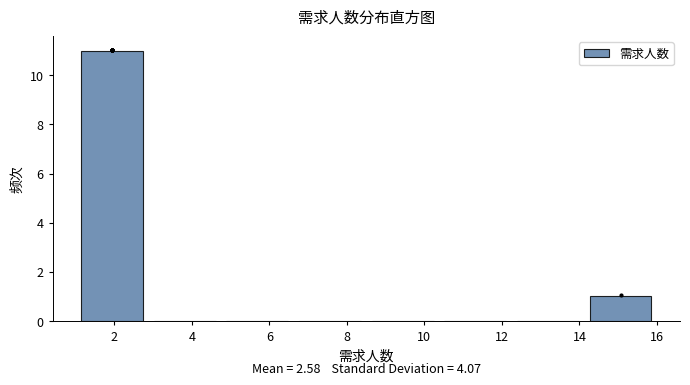

Which range on the x-axis has the tallest bar?

1.0 to 2.8